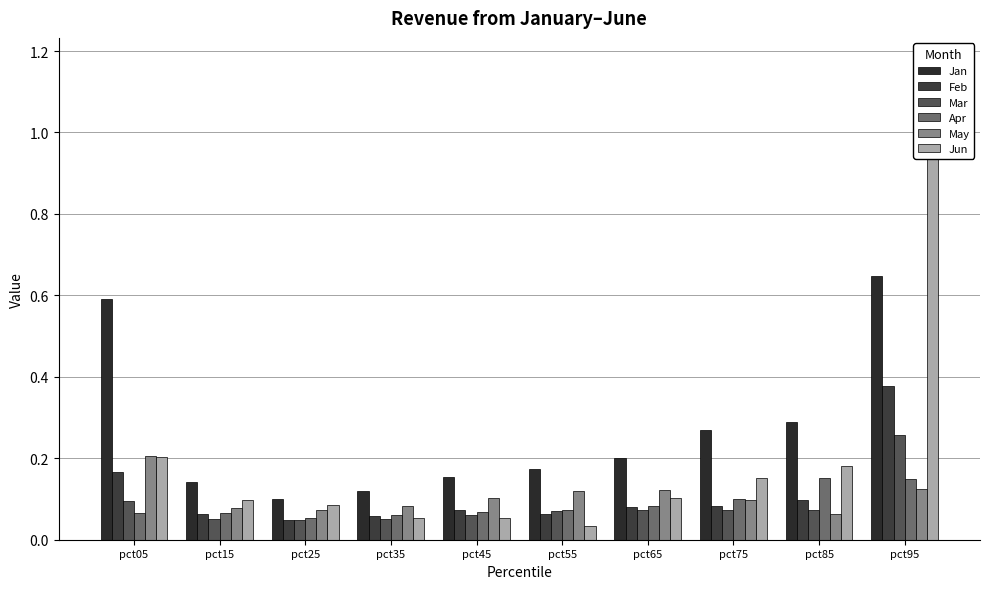

Which label corresponds to the smallest value in the chart?

pct55